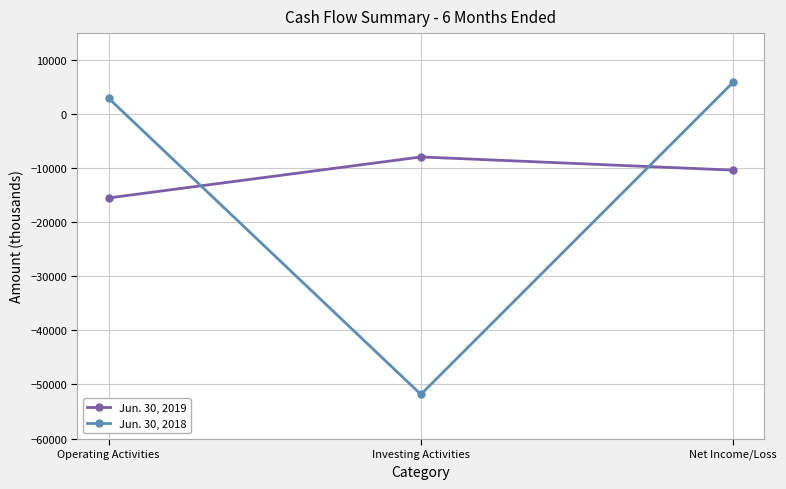

What is the value of the Jun. 30, 2018 point at the 1st from the left?

2946